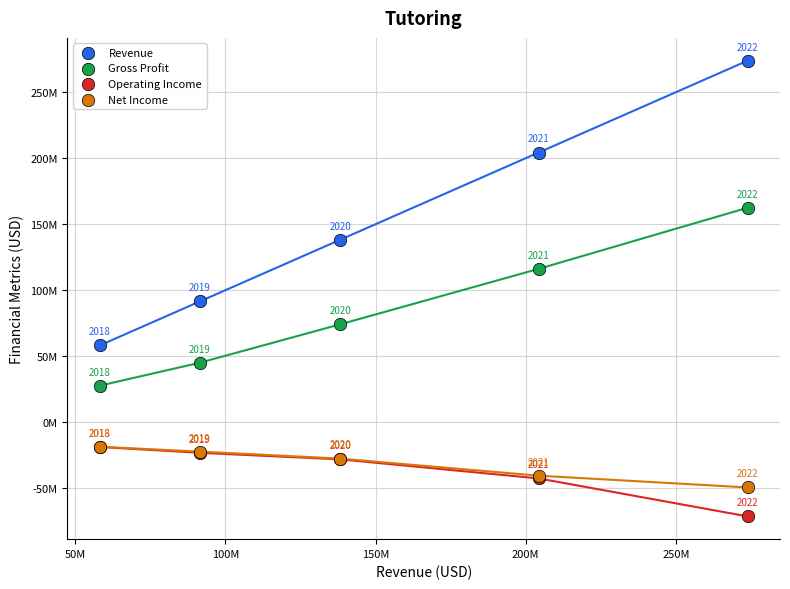

Which series contains the lowest Y value?

Operating Income